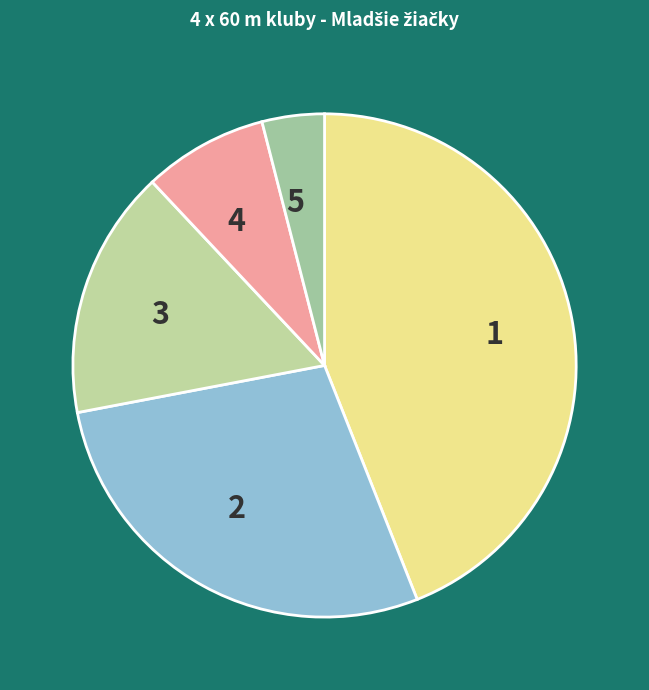

Which slice is the smallest?

5